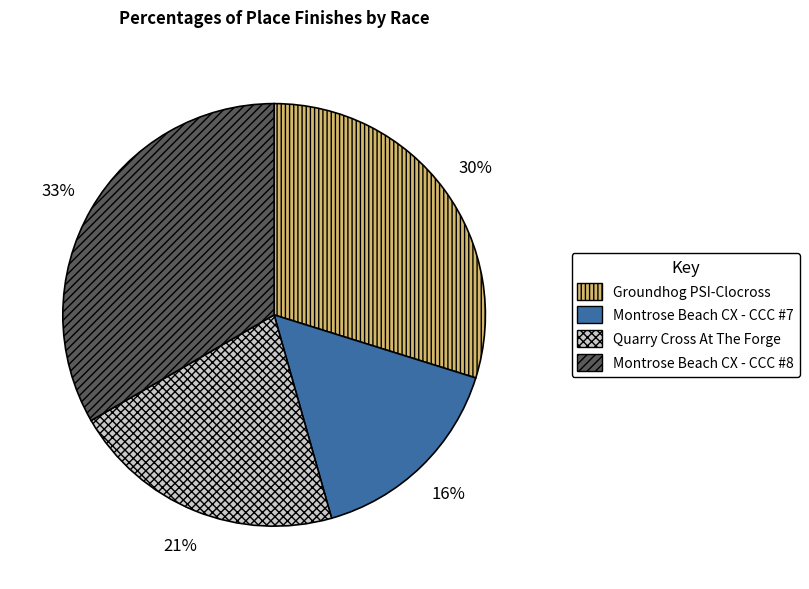

Do Montrose Beach CX - CCC #7 and Groundhog PSI-Clocross together represent more than half of the pie?

No